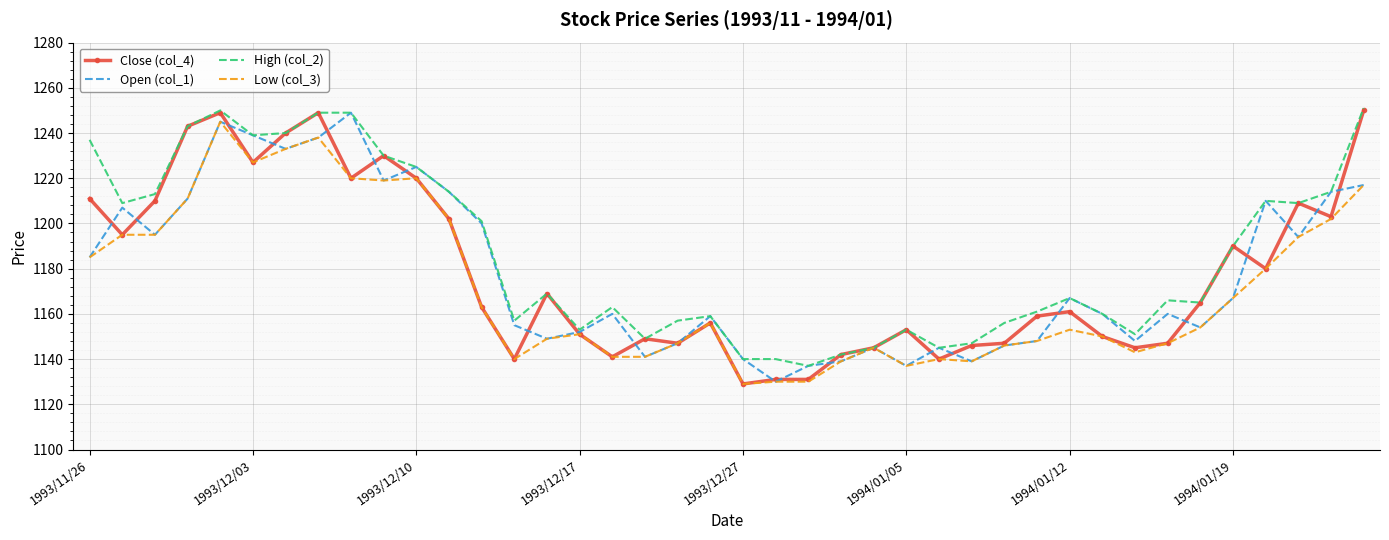

What is the average value of the Low (col_3) series?

1172